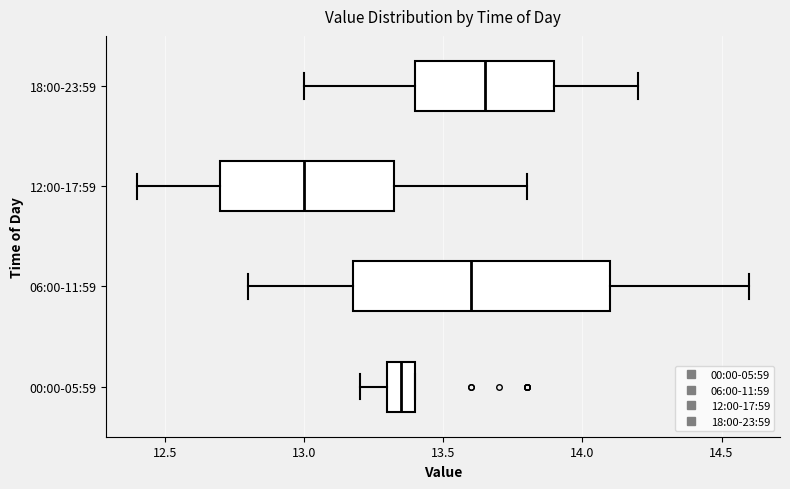

Reading bottom to top, read every box against the x-axis: the position of its median line, the range the box covers, and the ends of its whiskers. The values are not printed on the chart, so give them approximately, as read against the axis.

00:00-05:59: median 13.35, box 13.30 to 13.40, whiskers 13.20 to 13.40
06:00-11:59: median 13.60, box 13.20 to 14.10, whiskers 12.80 to 14.60
12:00-17:59: median 13.00, box 12.70 to 13.35, whiskers 12.40 to 13.80
18:00-23:59: median 13.65, box 13.40 to 13.90, whiskers 13.00 to 14.20